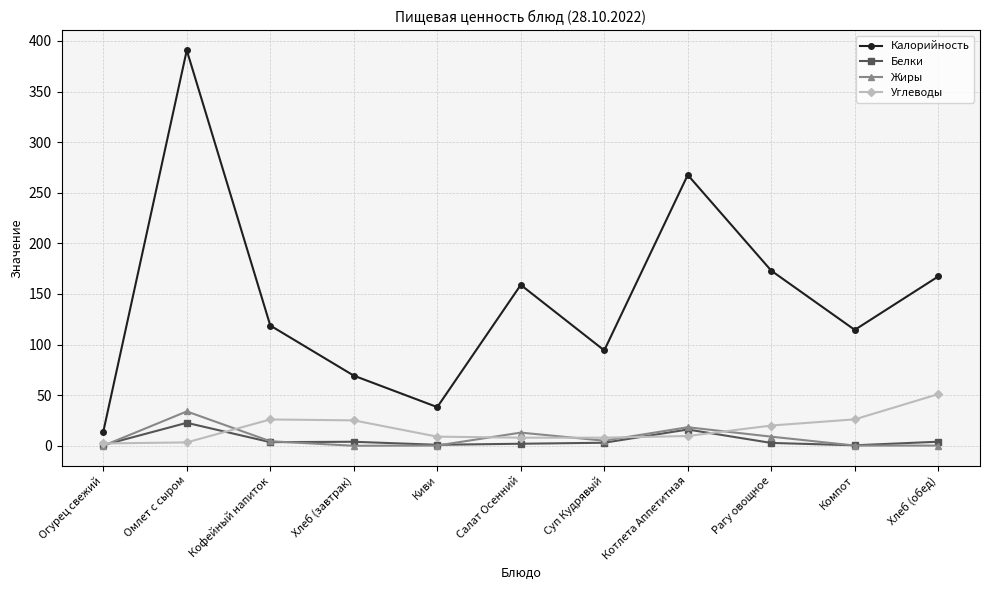

True or false: Углеводы and Калорийность intersect in this chart.

False